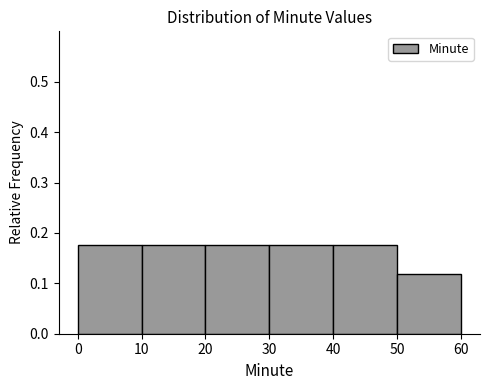

How tall is the bar that spans 40 to 50 on the x-axis? The values are not printed on the chart, so give them approximately, as read against the axis.

0.18